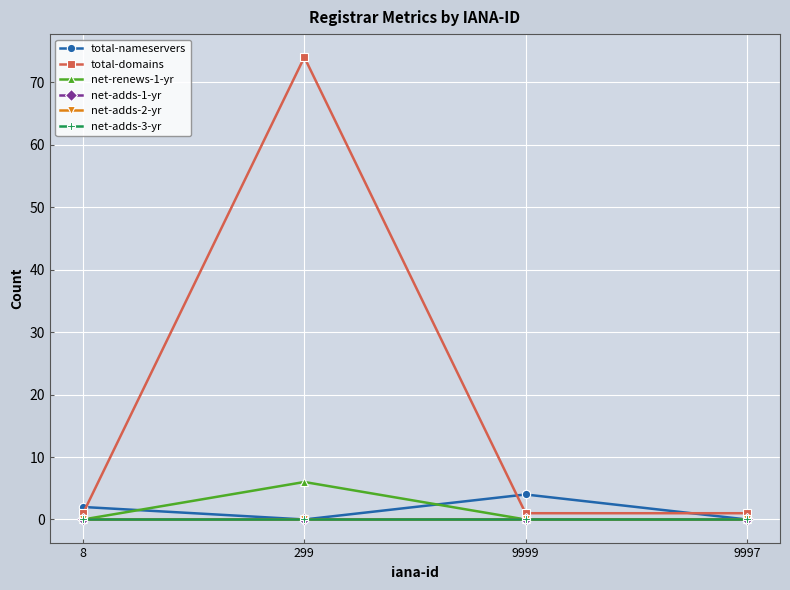

Is it true that total-nameservers equals 2 at 9999?

False